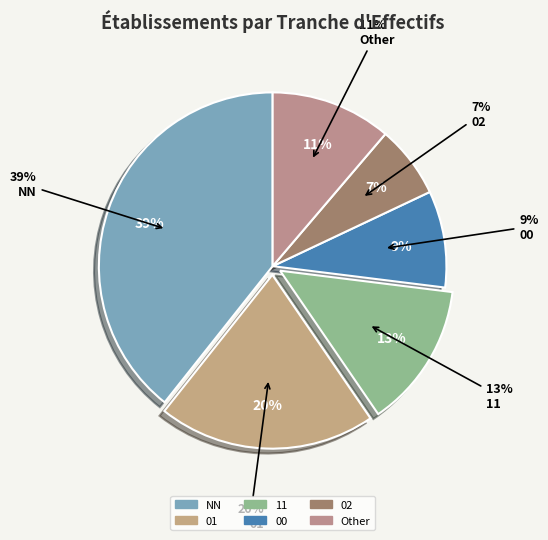

Does 11 represent more than half of the total?

No